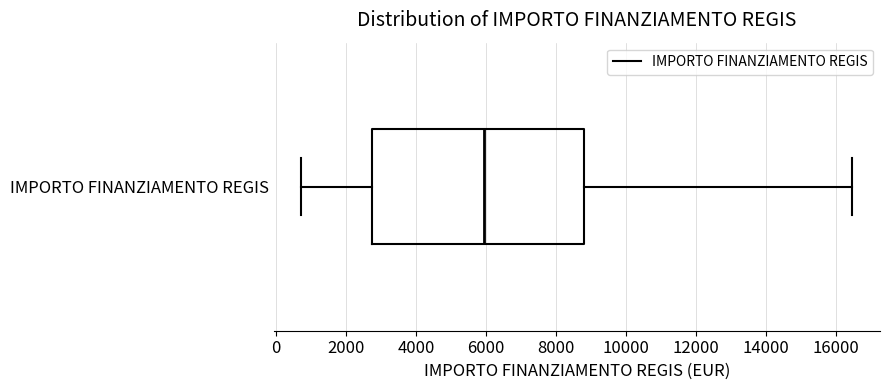

Read this box plot against the x-axis: the position of the median line, the range covered by the box, and the ends of both whiskers. The values are not printed on the chart, so give them approximately, as read against the axis.

median 6000, box 2800 to 8800, whiskers 800 to 16400